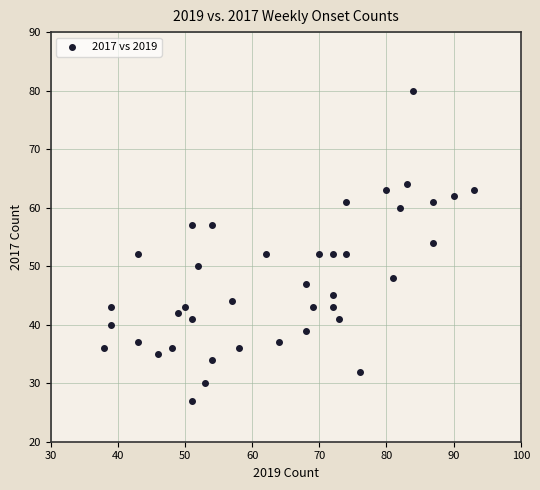

What is the range of Y values (max minus min)?

53